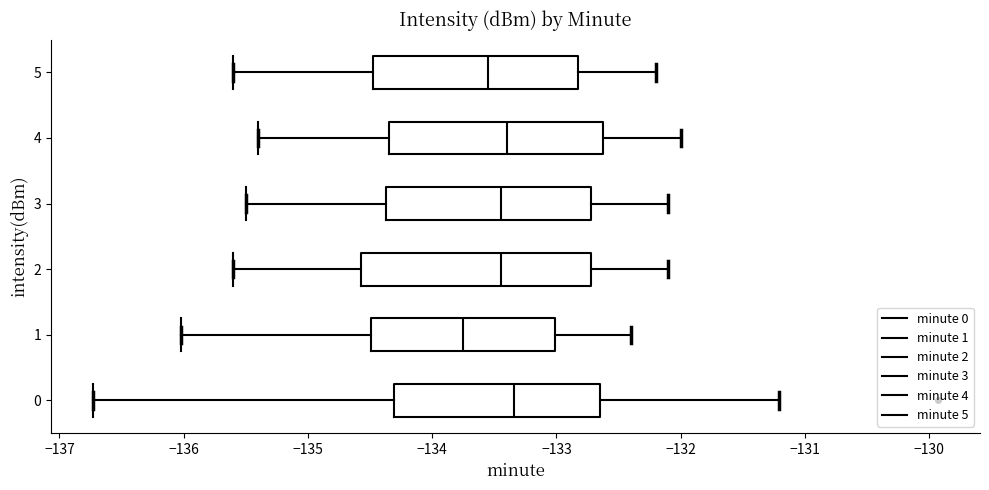

Where is the left edge of the box at y = 2 on the x-axis? The values are not printed on the chart, so give them approximately, as read against the axis.

-134.6